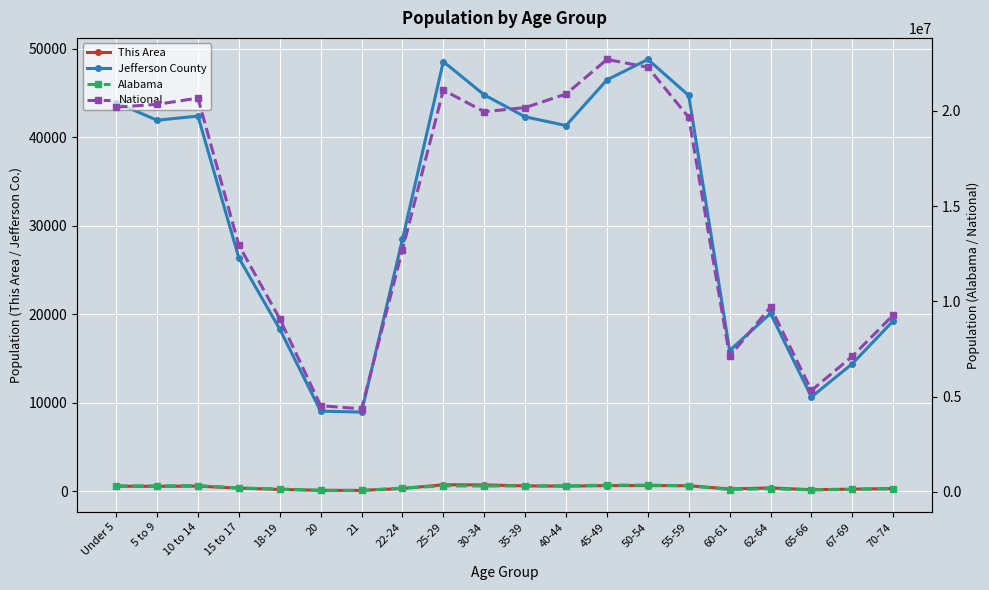

Between 10 to 14 and 35-39, which series saw the biggest shift?

National